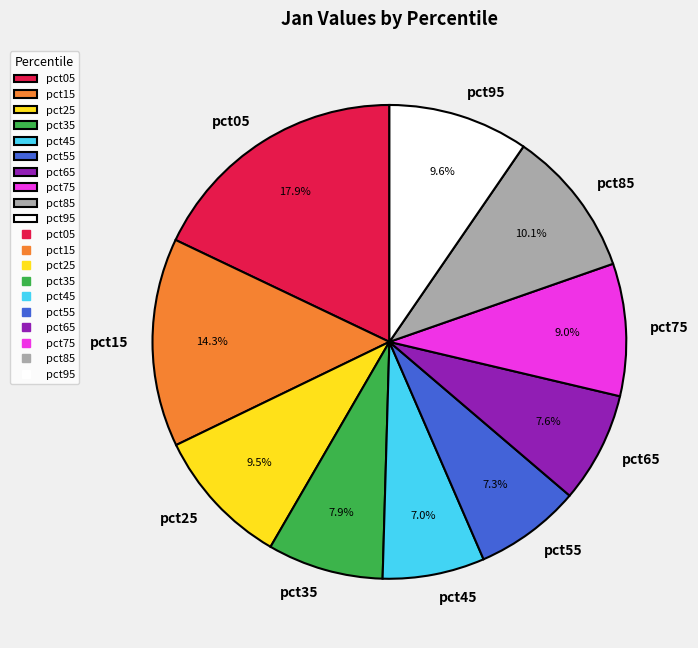

Which category has the biggest portion of the pie?

pct05